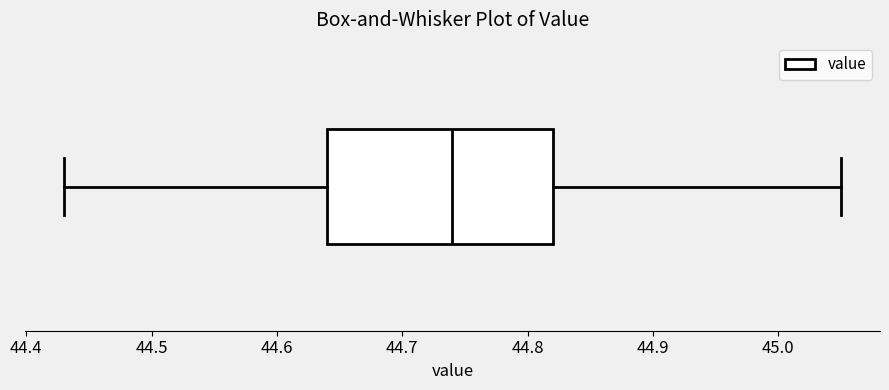

Where does the right whisker of the box end on the x-axis? The values are not printed on the chart, so give them approximately, as read against the axis.

45.05